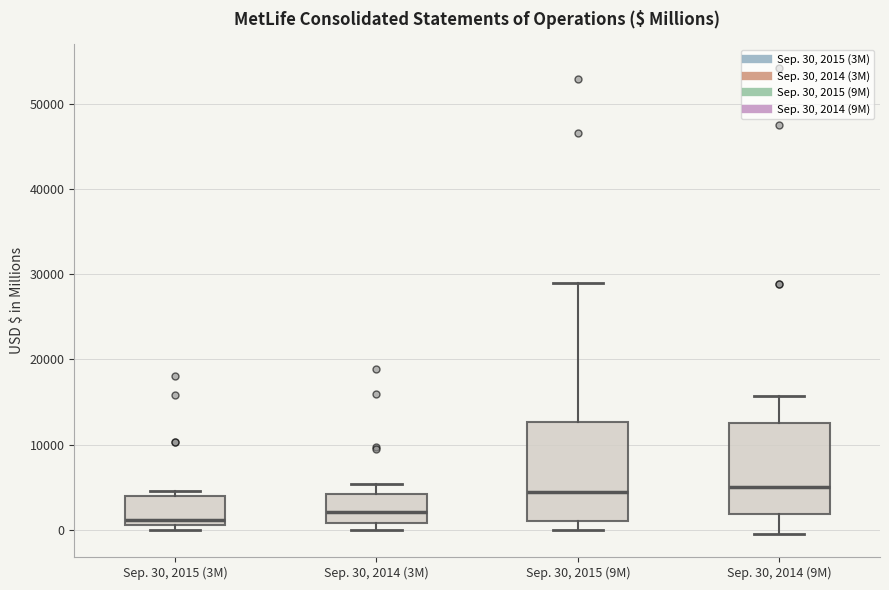

Reading left to right, read every box against the y-axis: the position of its median line, the range the box covers, and the ends of its whiskers. The values are not printed on the chart, so give them approximately, as read against the axis.

Sep. 30, 2015 (3M): median 1000 (just above the box's lower edge), box 1000 to 4000, whiskers 0 to 5000
Sep. 30, 2014 (3M): median 2000, box 1000 to 4000, whiskers 0 to 5000
Sep. 30, 2015 (9M): median 4000, box 1000 to 13000, whiskers 0 to 29000
Sep. 30, 2014 (9M): median 5000, box 2000 to 13000, whiskers 0 to 16000